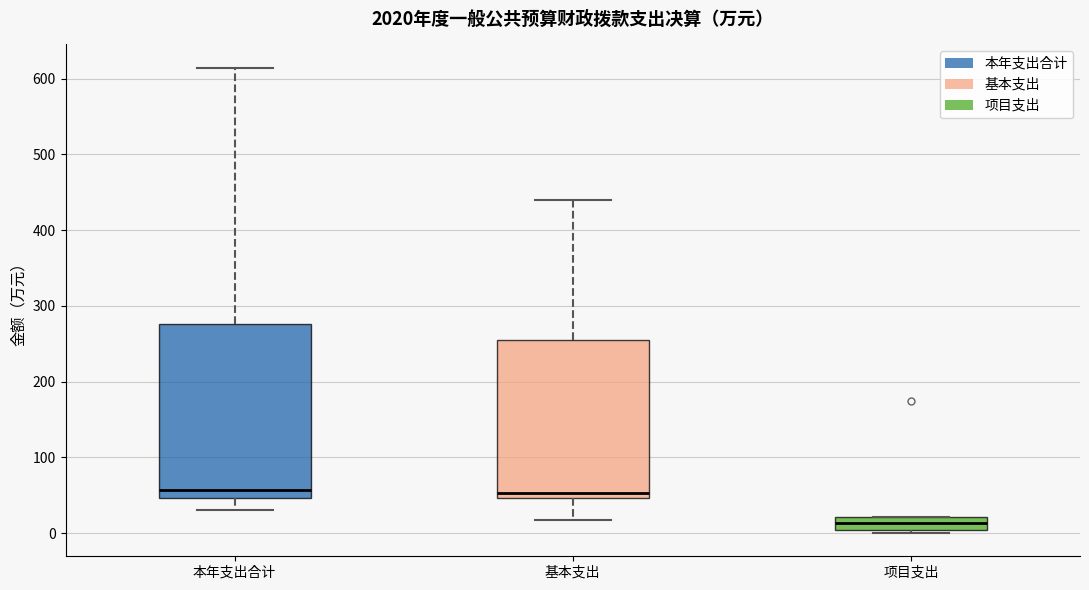

Reading left to right, read every box against the y-axis: the position of its median line, the range the box covers, and the ends of its whiskers. The values are not printed on the chart, so give them approximately, as read against the axis.

本年支出合计: median 60, box 50 to 280, whiskers 30 to 610
基本支出: median 50 (just above the box's lower edge), box 50 to 260, whiskers 20 to 440
项目支出: median 10, box 0 to 20, whiskers 0 (just below the box's lower edge) to 20